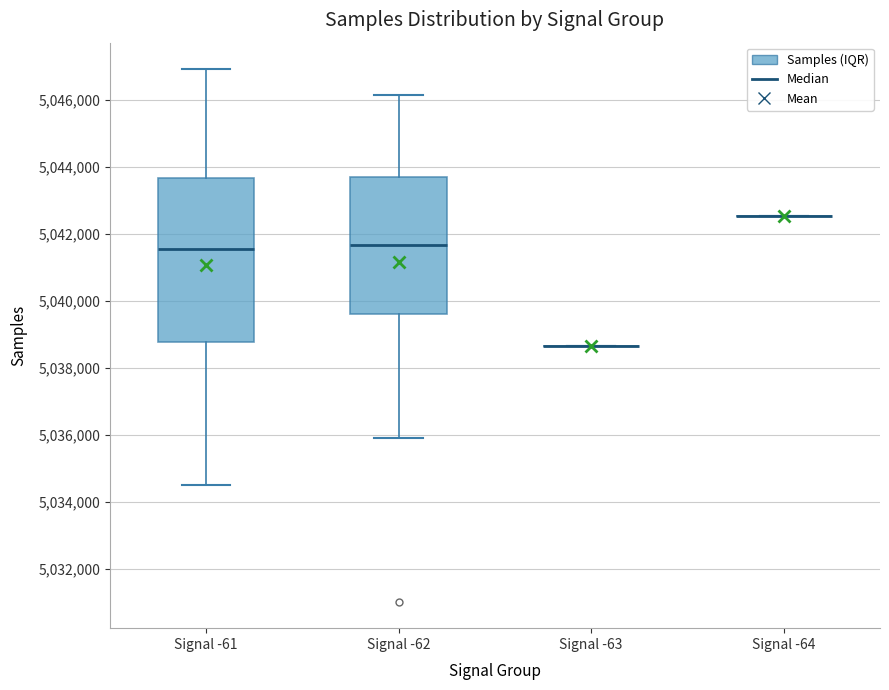

Reading left to right, transcribe this box plot: for each box, give where its median line is, the range the box spans, and where its two whiskers end, as read against the y-axis. The values are not printed on the chart, so give them approximately, as read against the axis.

Signal -61: median 5041600, box 5038800 to 5043600, whiskers 5034600 to 5047000
Signal -62: median 5041600, box 5039600 to 5043600, whiskers 5036000 to 5046200
Signal -63: box collapsed to a line at 5038600, whiskers 5038600 to 5038600
Signal -64: box collapsed to a line at 5042600, whiskers 5042600 to 5042600